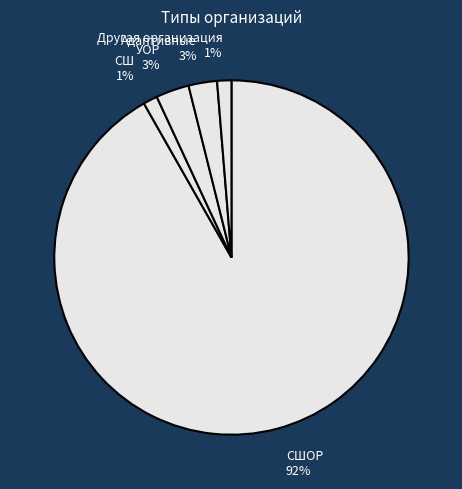

How many slices are in this pie chart?

5